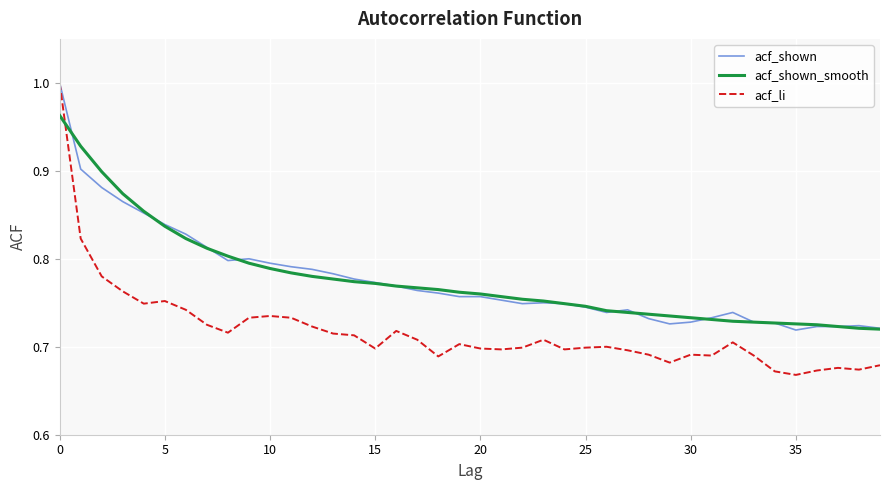

What are all the series names shown in the legend?

acf_shown, acf_shown_smooth, acf_li